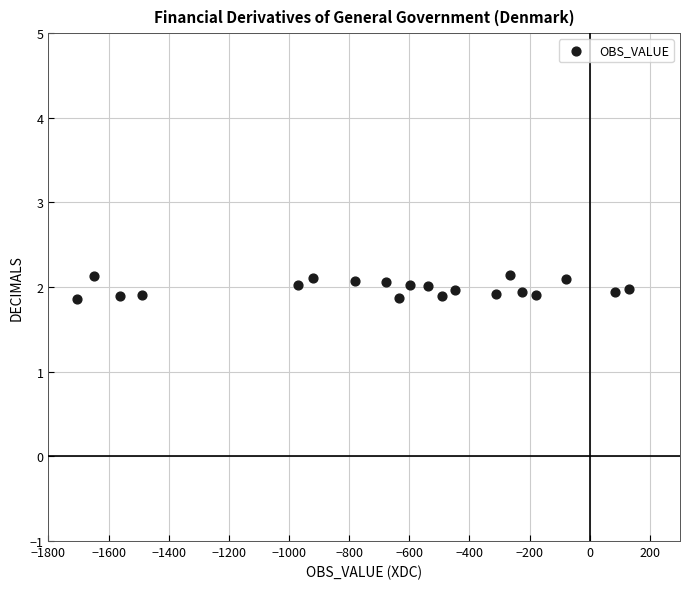

What is the range of Y values (max minus min)?

0.3